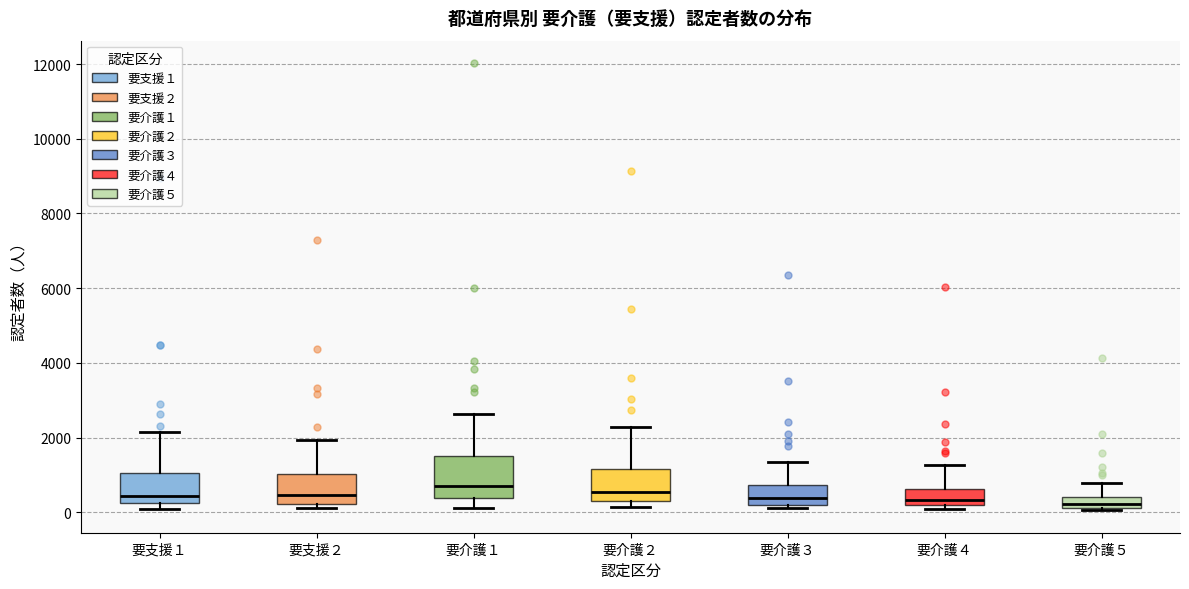

Reading left to right, read every box against the y-axis: the position of its median line, the range the box covers, and the ends of its whiskers. The values are not printed on the chart, so give them approximately, as read against the axis.

要支援１: median 400, box 200 to 1000, whiskers 0 to 2200
要支援２: median 400, box 200 to 1000, whiskers 200 (just below the box's lower edge) to 2000
要介護１: median 600, box 400 to 1400, whiskers 200 to 2600
要介護２: median 600, box 200 to 1200, whiskers 200 (just below the box's lower edge) to 2200
要介護３: median 400, box 200 to 800, whiskers 200 (just below the box's lower edge) to 1400
要介護４: median 400, box 200 to 600, whiskers 0 to 1200
要介護５: median 200 (just above the box's lower edge), box 200 to 400, whiskers 0 to 800